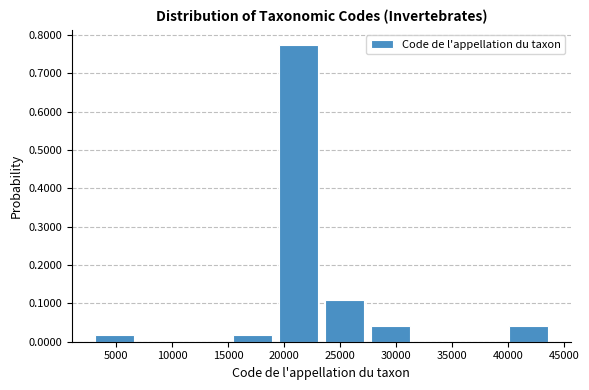

Which range on the x-axis has the tallest bar?

19000 to 23500